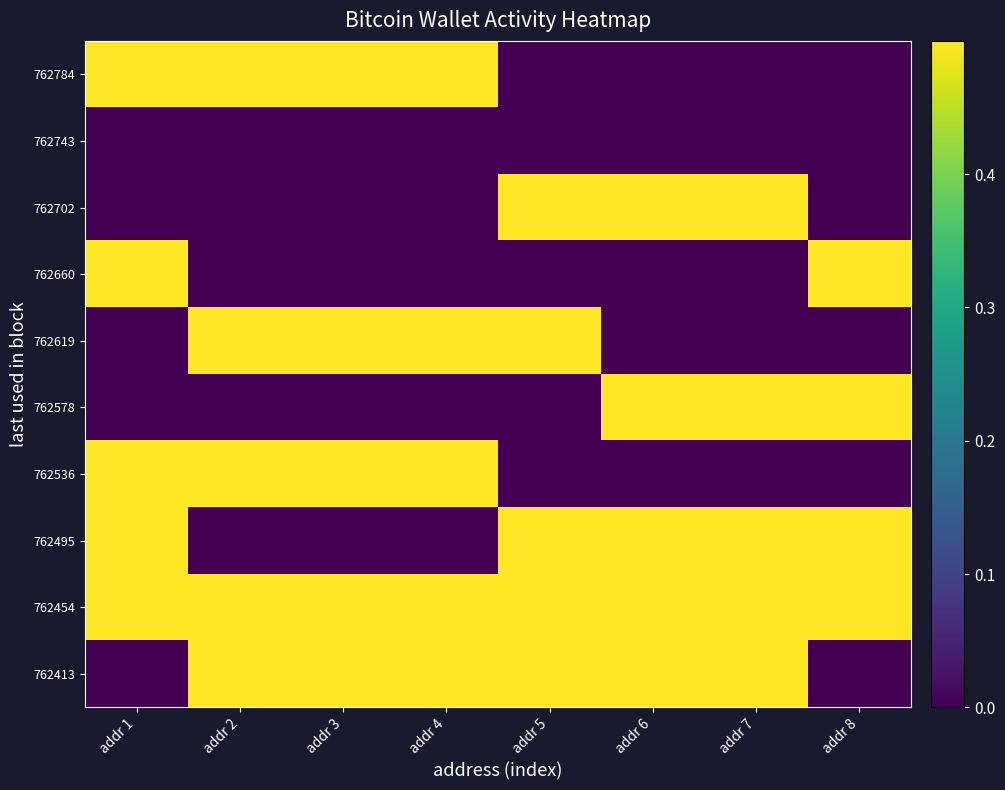

What is the total value across all series at addr 4?

5